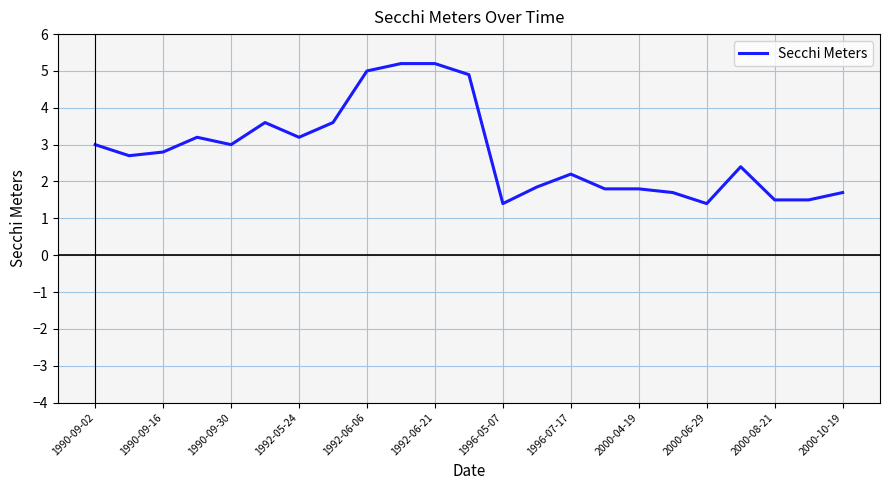

What is the difference between the maximum and minimum values?

3.8